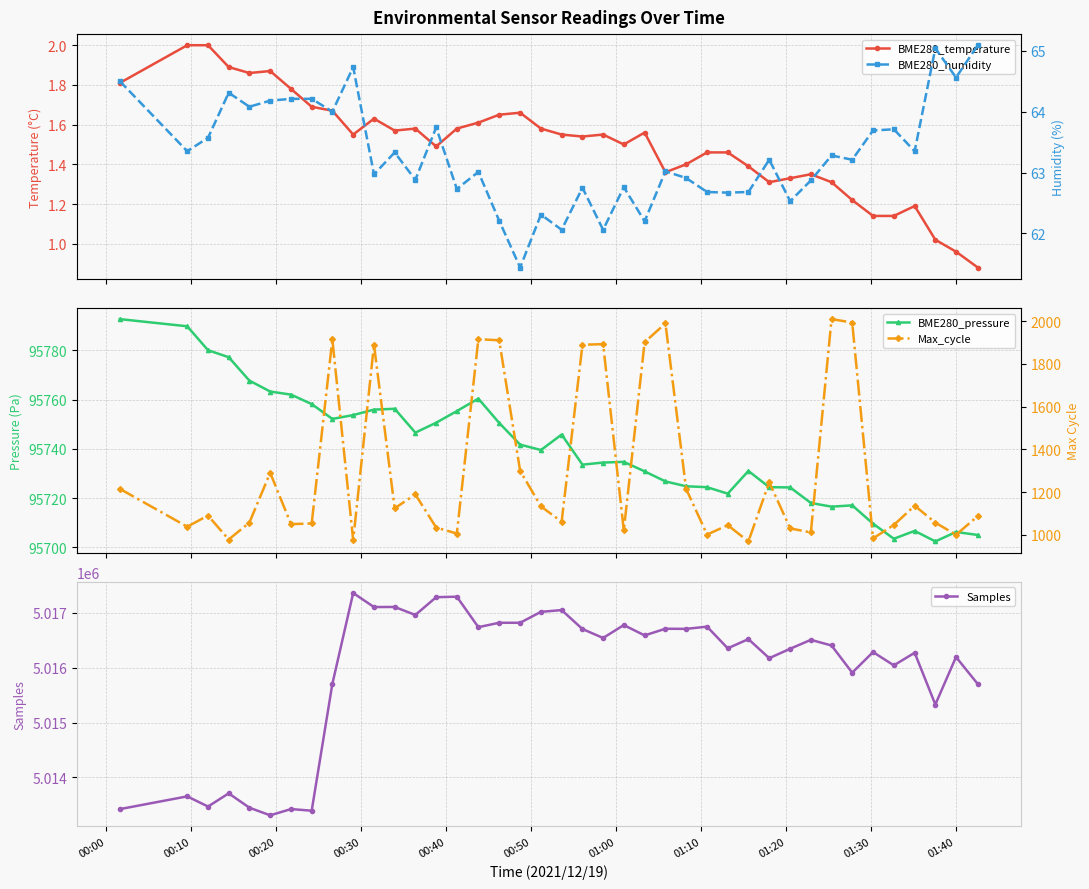

Does the chart have visible grid lines?

Yes